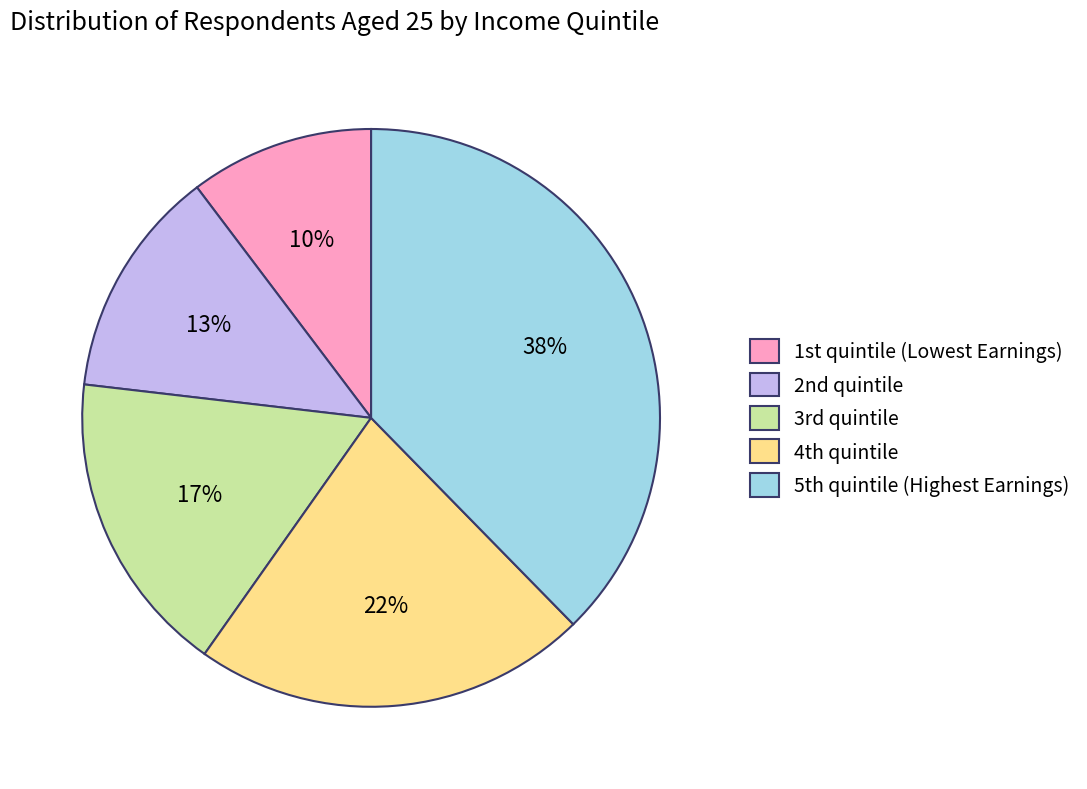

Rank the categories by value from highest to lowest.

5th quintile (Highest Earnings), 4th quintile, 3rd quintile, 2nd quintile, 1st quintile (Lowest Earnings)